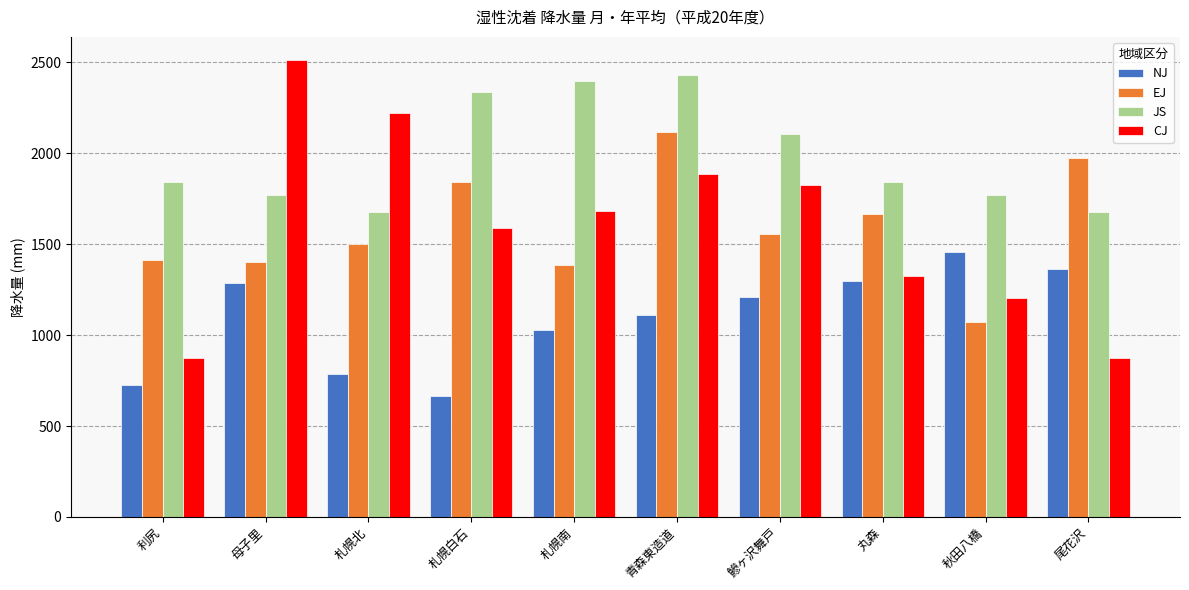

What is the label of the 4th bar from the left?

札幌白石